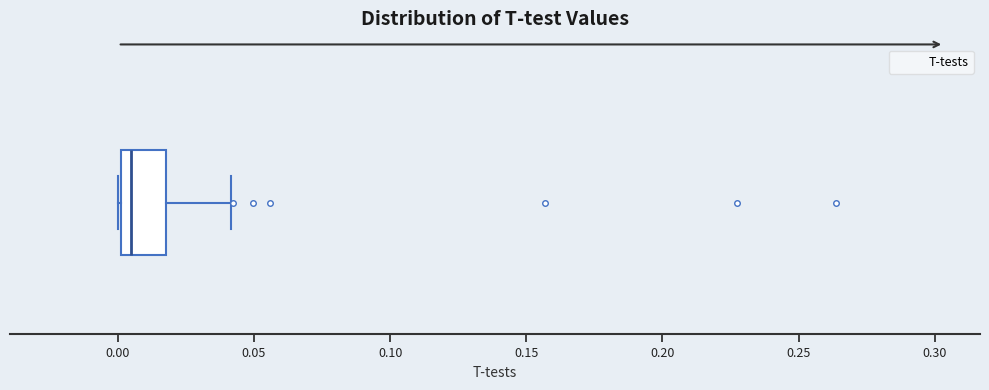

Transcribe this box plot: give where the median line is, the range the box spans, and where the two whiskers end, as read against the x-axis. The values are not printed on the chart, so give them approximately, as read against the axis.

median 0.005, box 0.000 to 0.020, whiskers 0.000 to 0.040